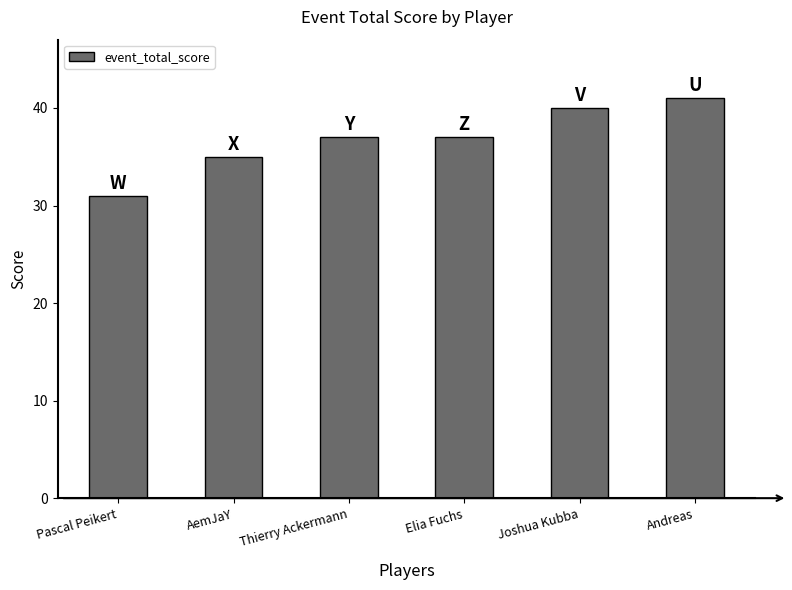

What is the label of the 2nd bar from the right?

Joshua Kubba